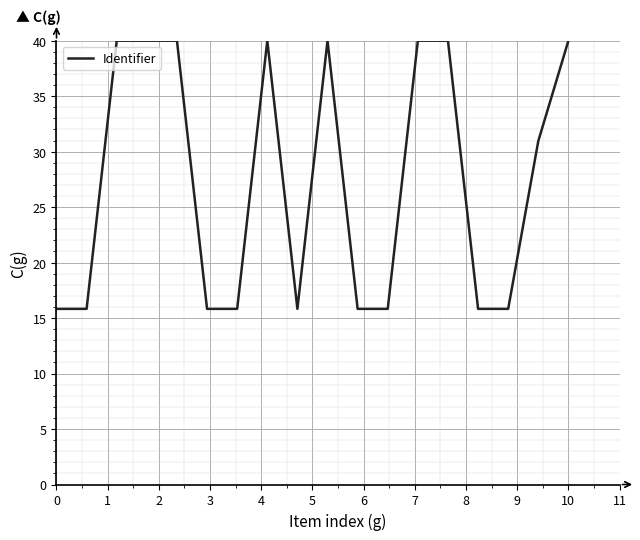

What is the smallest value displayed?

15.8